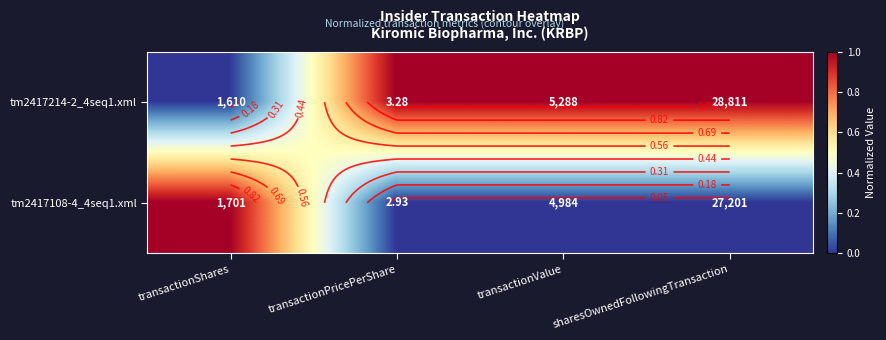

List the series in order of their peak value, highest first.

tm2417214-2_4seq1.xml, tm2417108-4_4seq1.xml